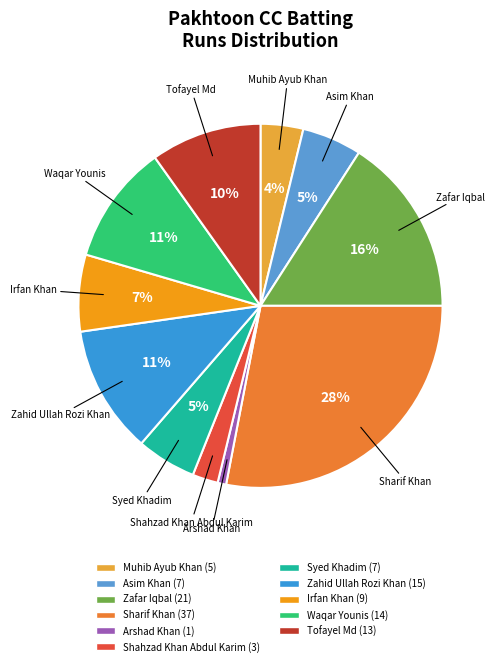

To the nearest percent, what percentage of the pie is Muhib Ayub Khan?

4%